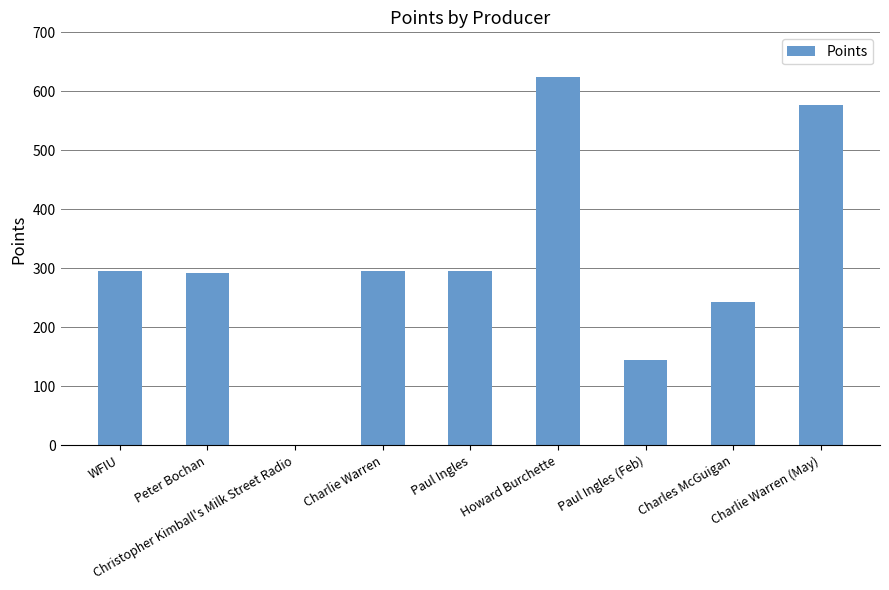

What is the change in value from Peter Bochan to Christopher Kimball's Milk Street Radio?

-292